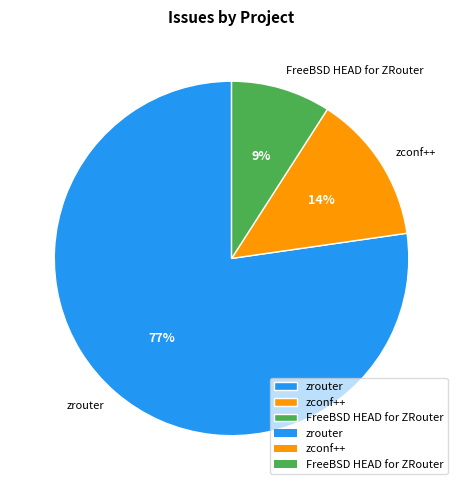

Which slice is the smallest?

FreeBSD HEAD for ZRouter